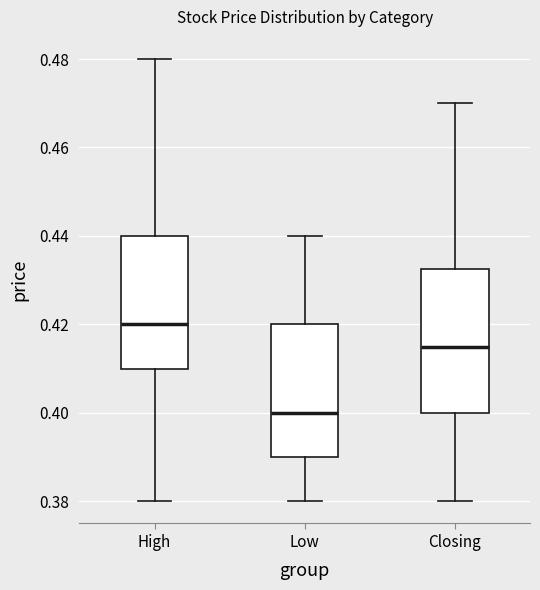

Which box's median line is the highest?

High